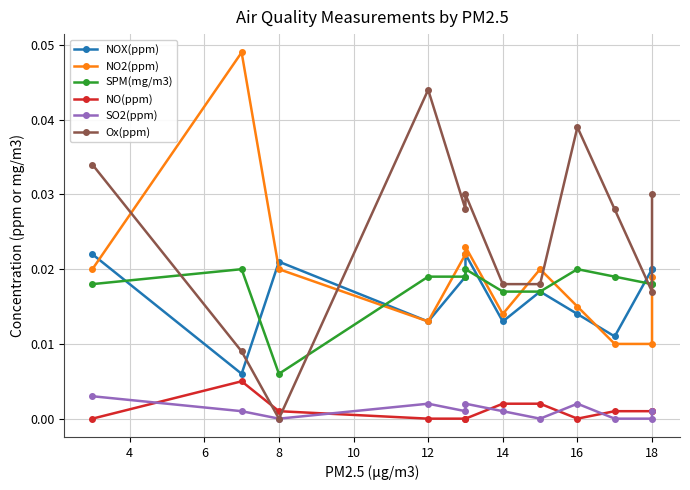

The value of SO2(ppm) at 12 is 0.0. True or false?

True